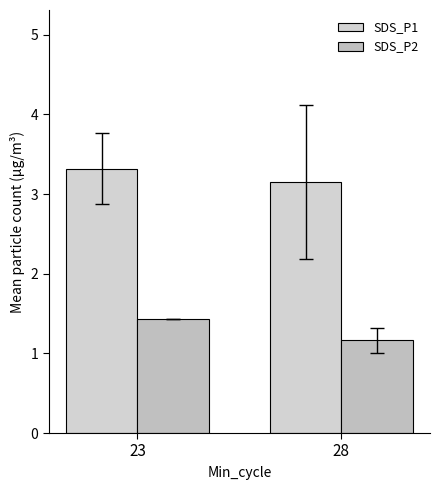

The value of SDS_P2 at 28 is 1.7. True or false?

False